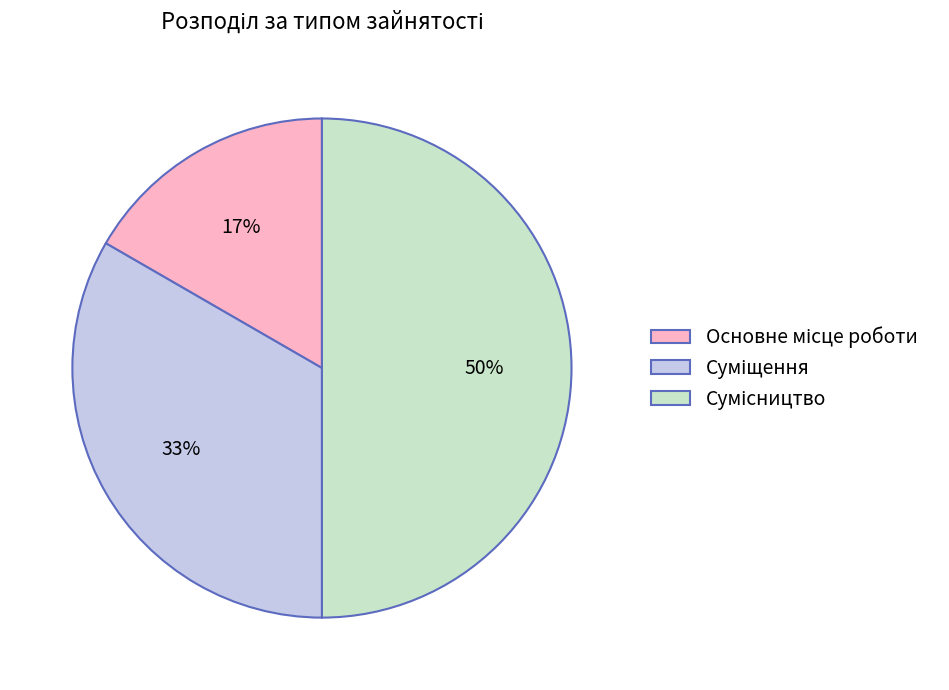

To the nearest percent, what is the difference between the largest and smallest slice percentages?

33%